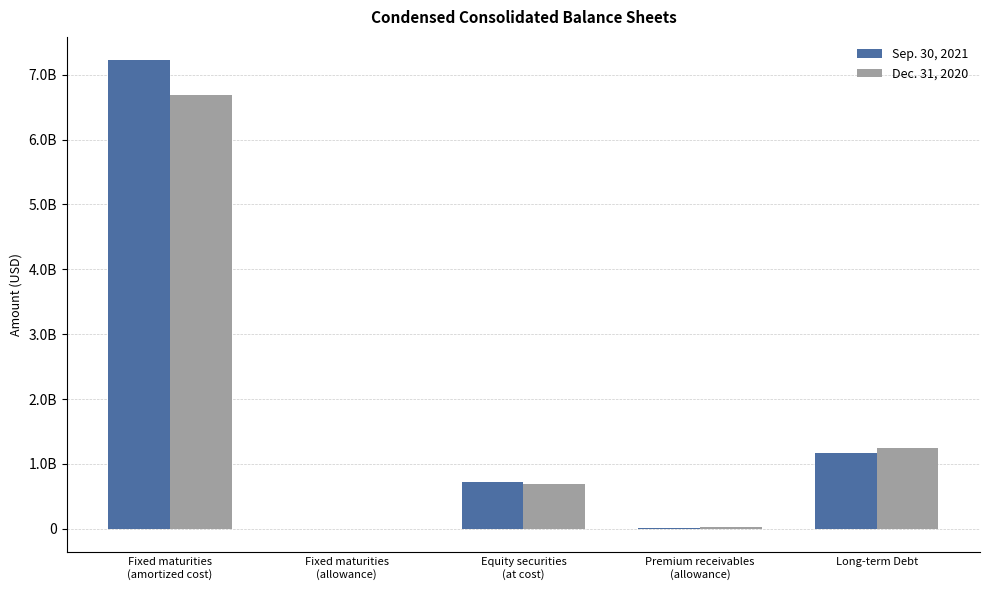

What is the spread (max minus min) of values at Equity securities
(at cost)?

41000000